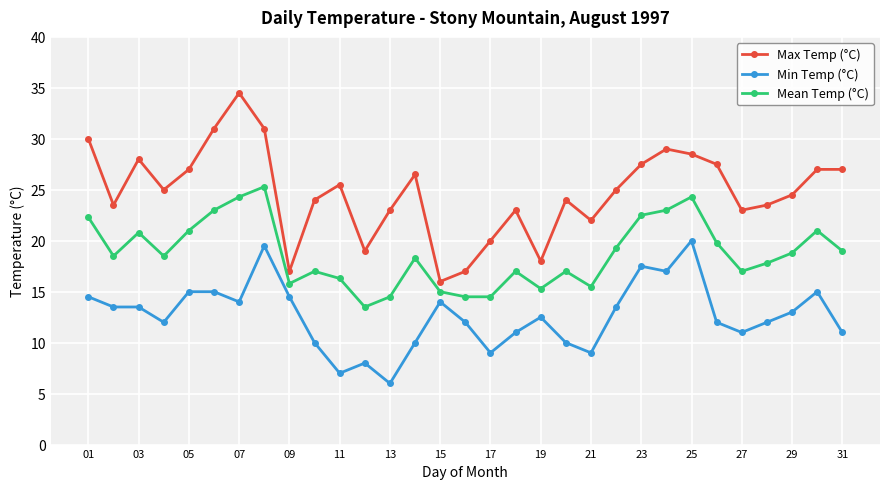

Rank the series by their maximum value, from highest to lowest.

Max Temp (°C), Mean Temp (°C), Min Temp (°C)